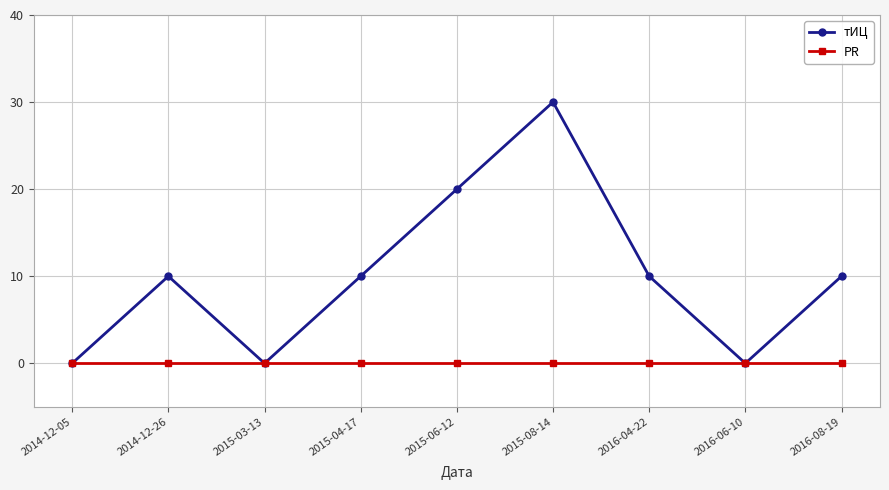

What is the label of the 8th point from the right?

2014-12-26